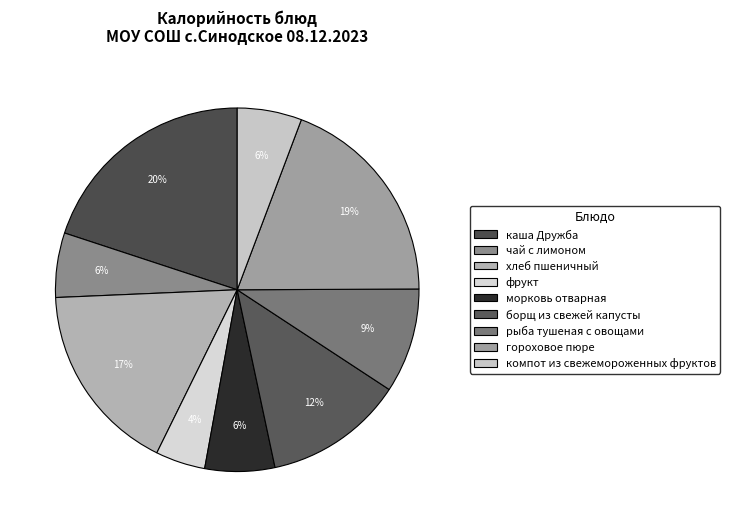

How many segments does this pie chart have?

9